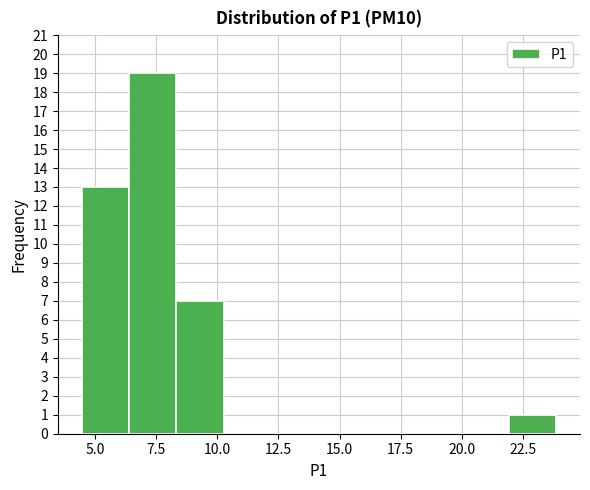

Read against the x-axis, roughly where is the centre of the tallest bar?

7.5